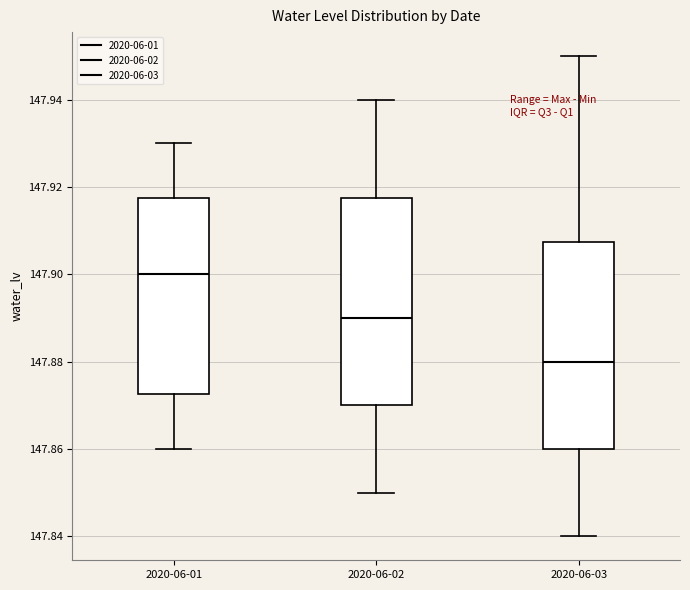

Which box has the lowest median line?

2020-06-03